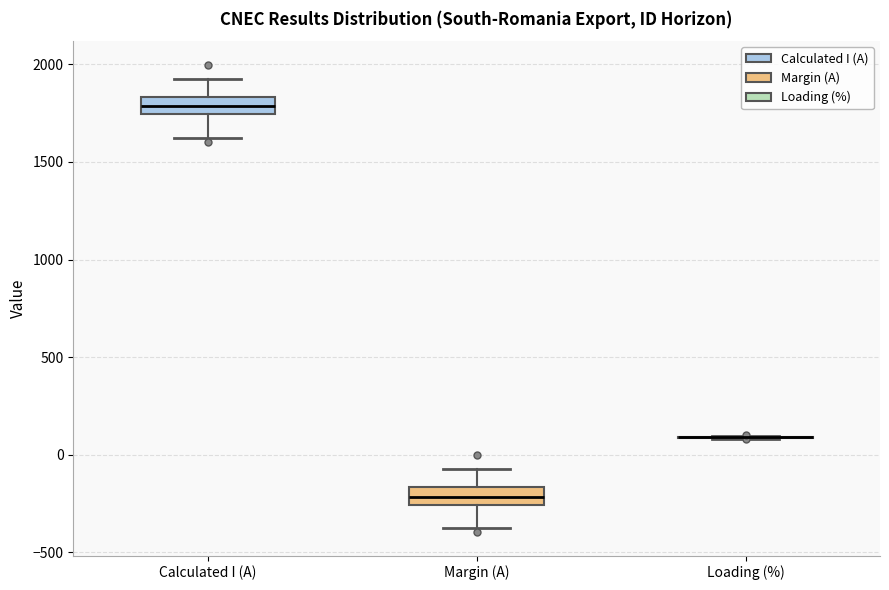

Reading left to right, read every box against the y-axis: the position of its median line, the range the box covers, and the ends of its whiskers. The values are not printed on the chart, so give them approximately, as read against the axis.

Calculated I (A): median 1800, box 1750 to 1850, whiskers 1600 to 1950
Margin (A): median -200, box -250 to -150, whiskers -400 to -50
Loading (%): box collapsed to a line at 100, whiskers 100 to 100